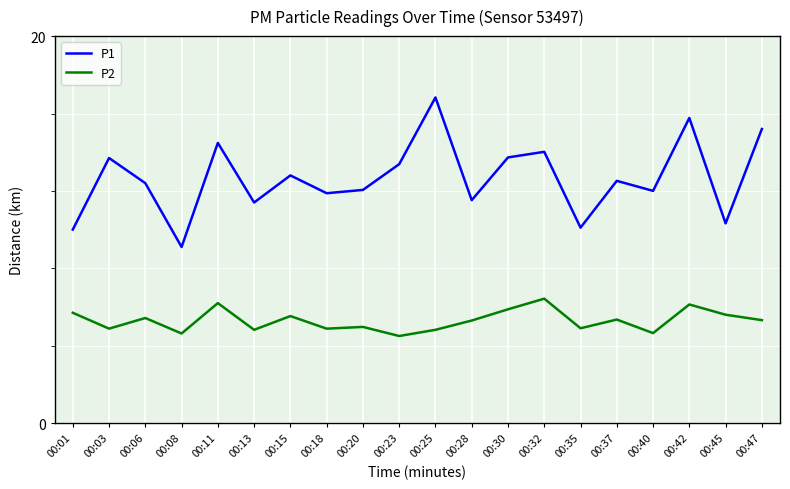

At how many categories does at least one series exceed 6?

20